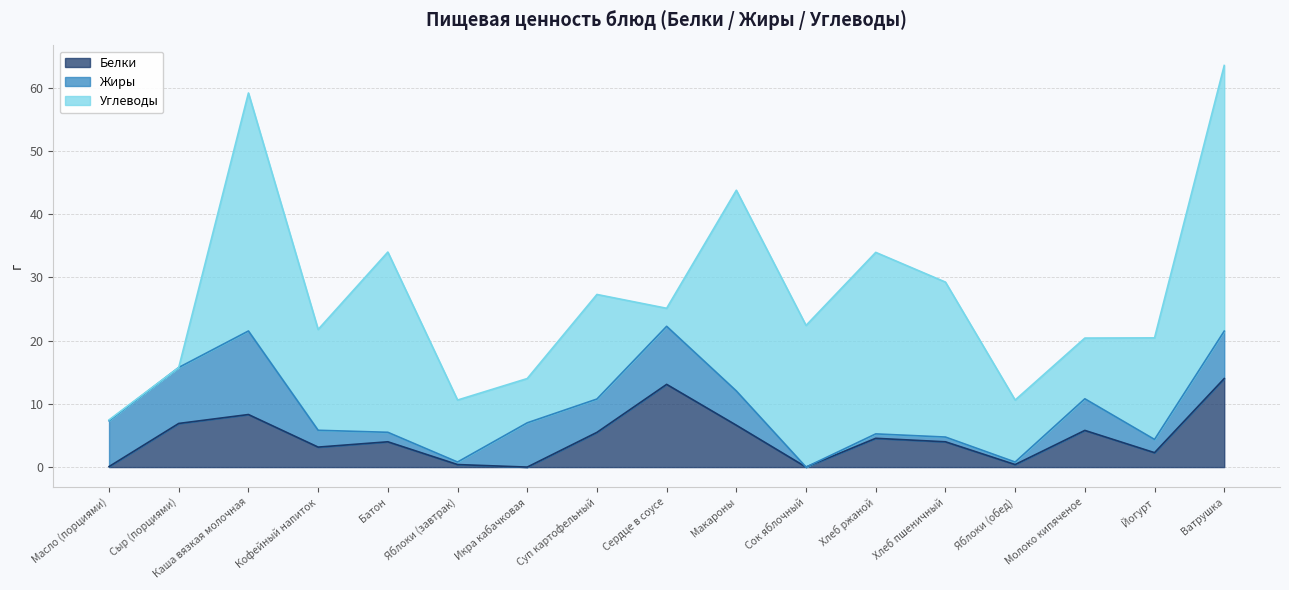

True or false: Углеводы and Жиры intersect in this chart.

True